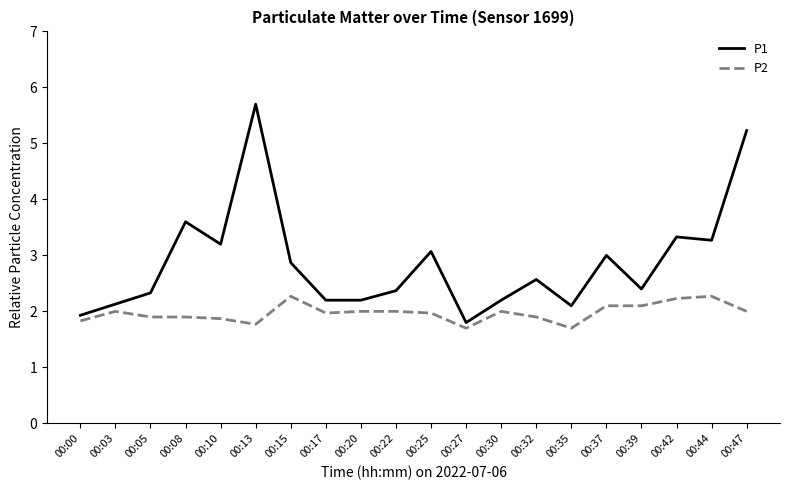

What is the total value across all series at 00:13?

7.5